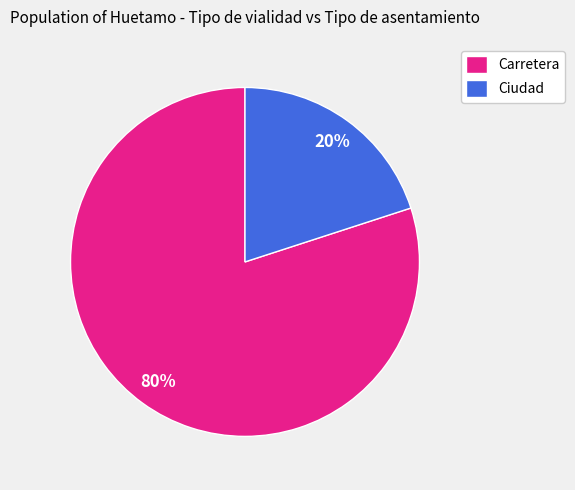

Is the sum of Carretera and Ciudad greater than half?

Yes